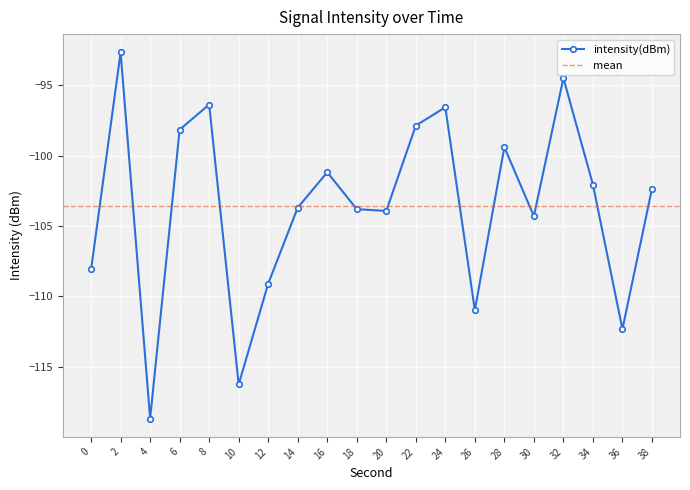

What is the greatest value displayed?

-92.7